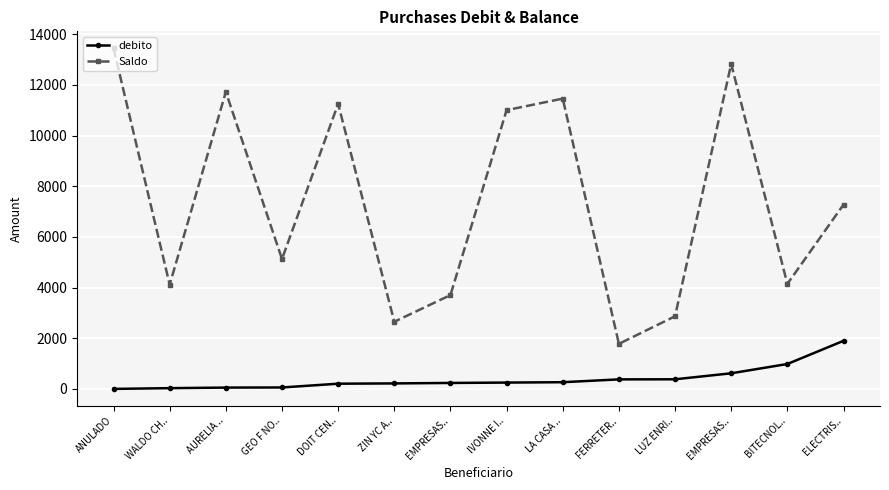

Where does the Saldo series first go above 7276?

ANULADO